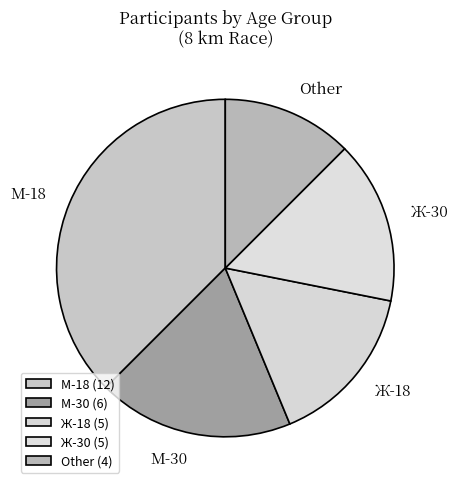

What is the ratio of the value at М-30 to the value at Ж-30?

1.2